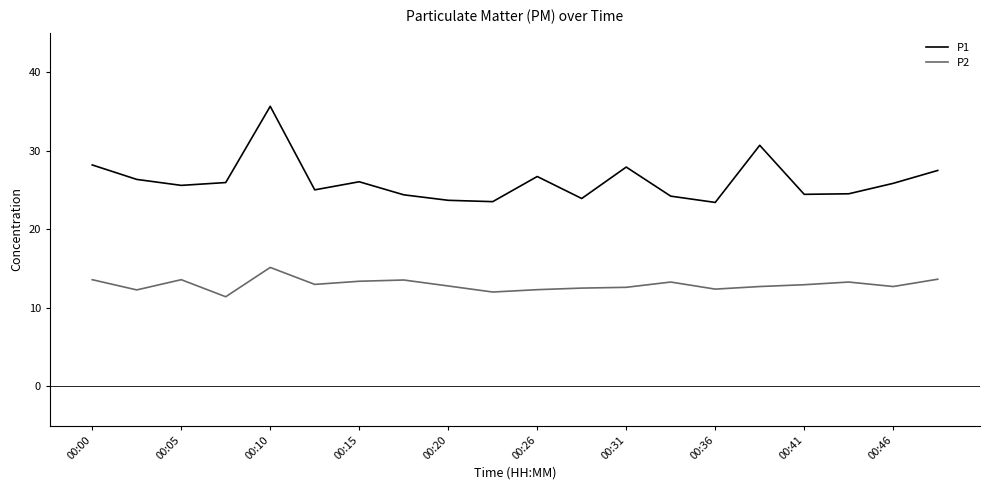

What is the difference between the maximum and minimum values in the P1 series?

12.2